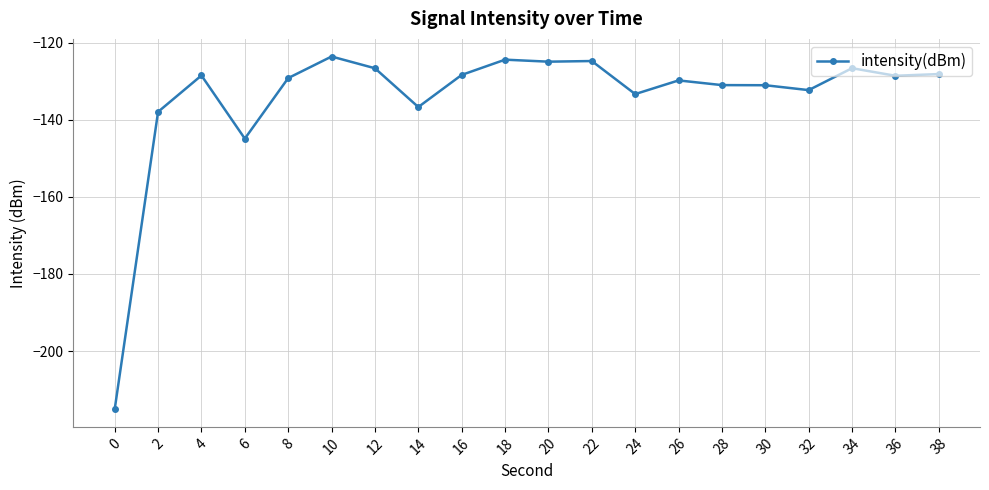

At which label does the data first exceed -128?

10